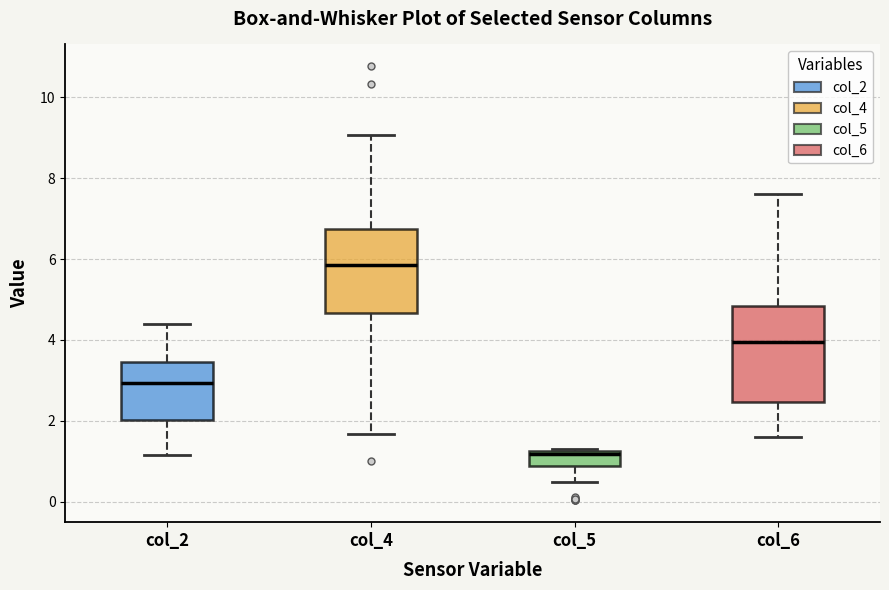

Reading left to right, transcribe this box plot: for each box, give where its median line is, the range the box spans, and where its two whiskers end, as read against the y-axis. The values are not printed on the chart, so give them approximately, as read against the axis.

col_2: median 3.0, box 2.0 to 3.4, whiskers 1.2 to 4.4
col_4: median 5.8, box 4.6 to 6.8, whiskers 1.6 to 9.0
col_5: median 1.2 (just below the box's upper edge), box 0.8 to 1.2, whiskers 0.4 to 1.2
col_6: median 4.0, box 2.4 to 4.8, whiskers 1.6 to 7.6